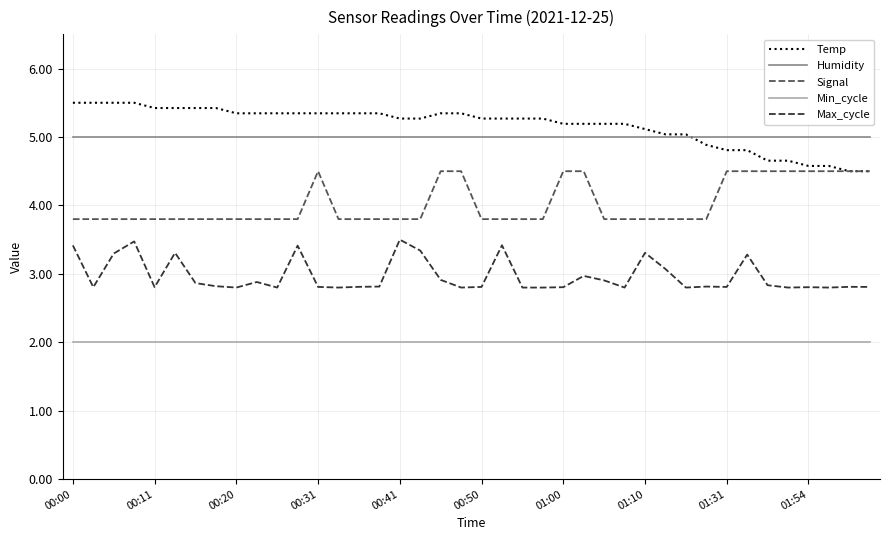

True or false: Max_cycle and Humidity cross at least once.

False